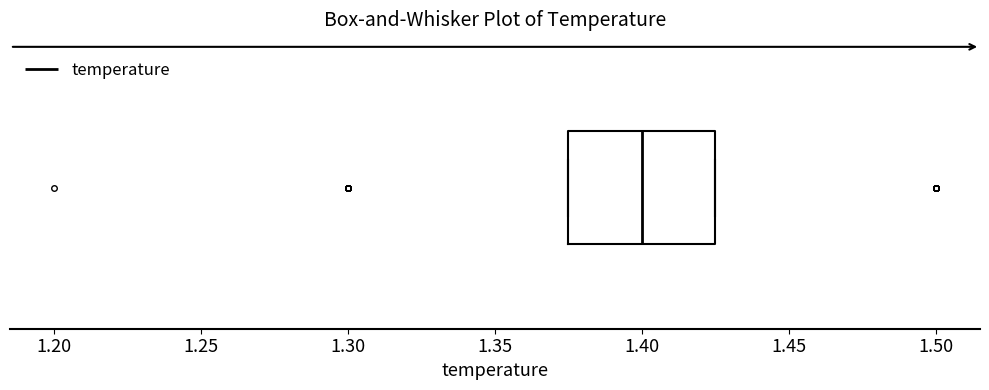

Where is the right edge of the box on the x-axis? The values are not printed on the chart, so give them approximately, as read against the axis.

1.425